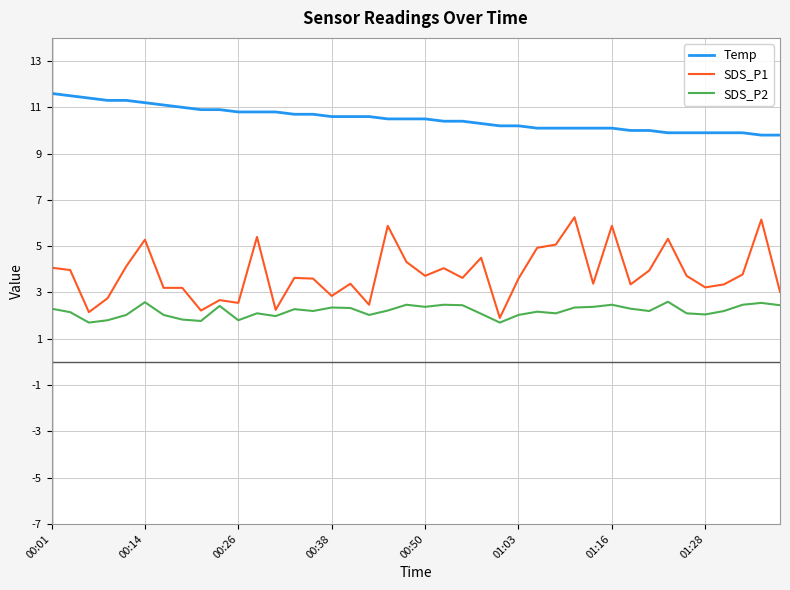

Rank the series by their maximum value, from highest to lowest.

Temp, SDS_P1, SDS_P2